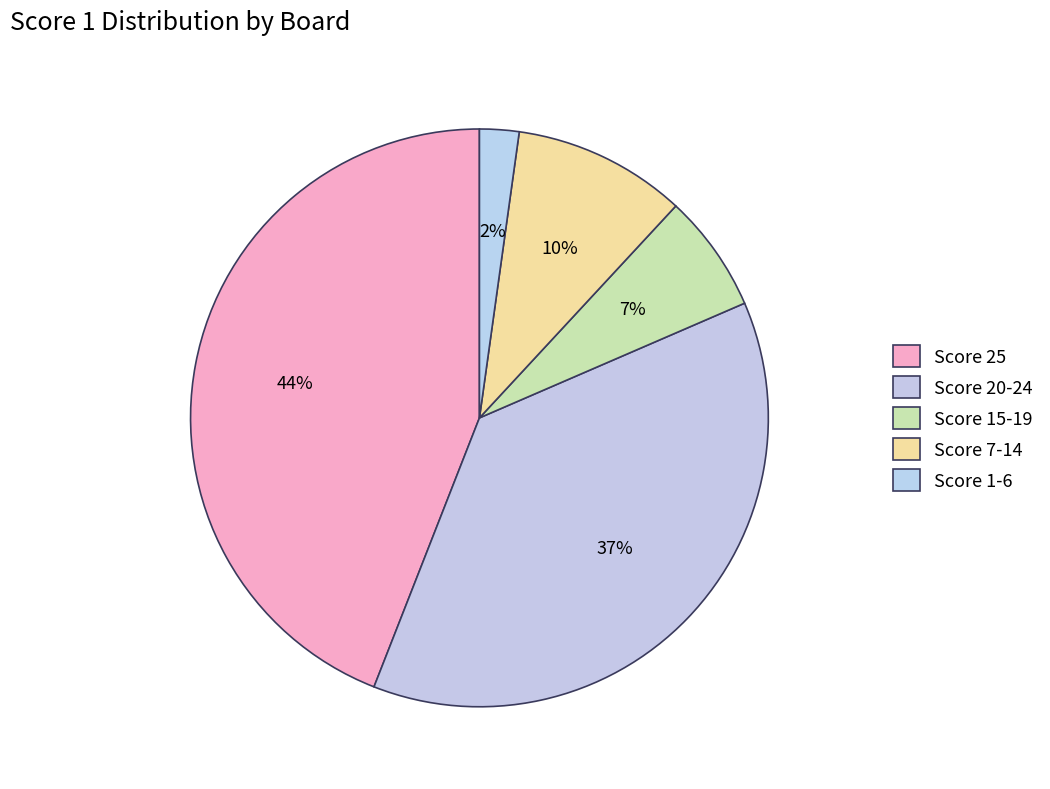

How many segments does this pie chart have?

5